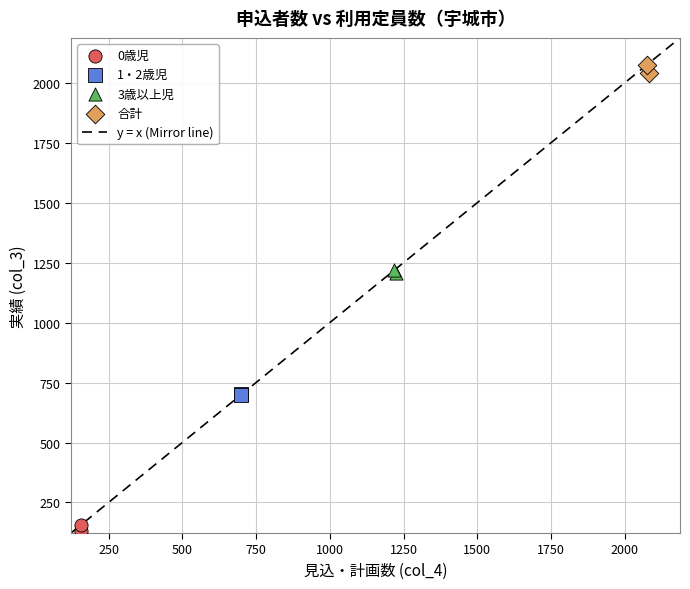

Which series reaches the minimum Y coordinate?

0歳児